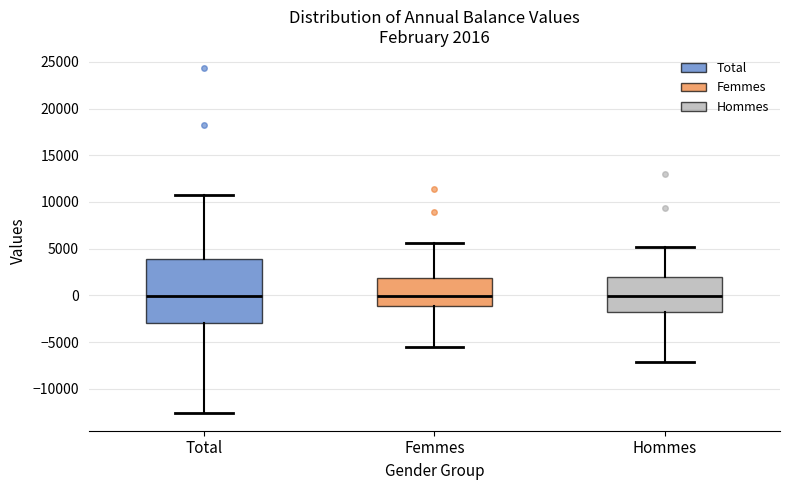

Comparing the boxes themselves (not the whiskers), which one is the tallest?

Total